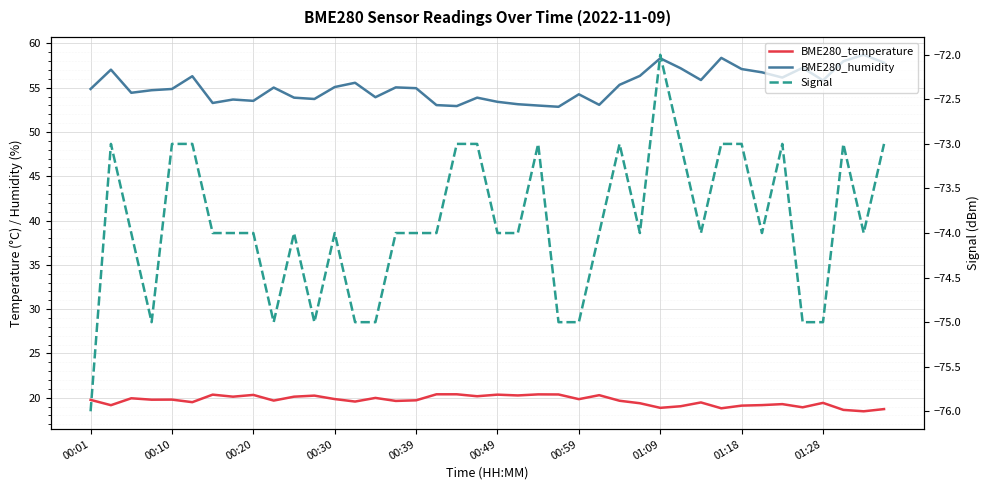

Rank the categories by BME280_temperature value from lowest to highest.

38, 37, 39, 31, 28, 35, 29, 32, 00:10, 33, 34, 27, 36, 30, 00:49, 13, 15, 26, 01:28, 16, 00:01, 00:30, 00:39, 24, 12, 00:20, 14, 01:09, 10, 19, 11, 21, 25, 01:18, 00:59, 20, 23, 22, 17, 18